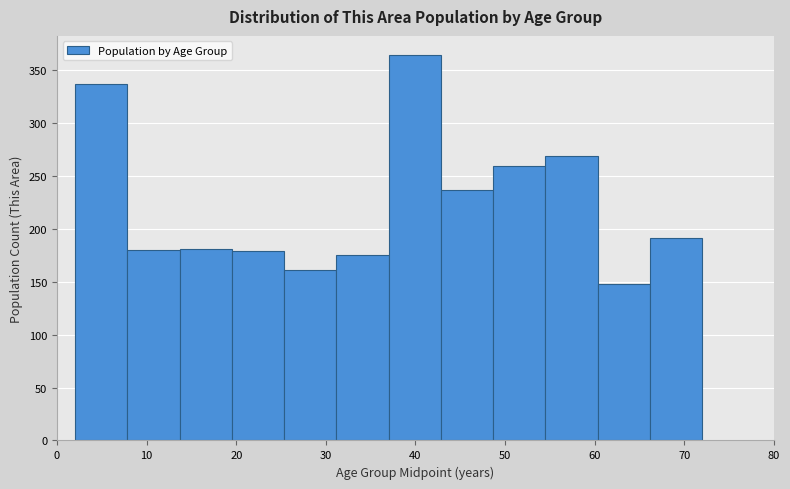

Reading left to right, transcribe this chart: for each bar, give the range it covers on the x-axis and its height. Neither the bar edges nor the heights are printed on the chart, so give them approximately, as read against the axes.

2 to 8: 335
8 to 14: 180
14 to 20: 180
20 to 25: 180
25 to 31: 160
31 to 37: 175
37 to 43: 365
43 to 49: 235
49 to 55: 260
55 to 60: 270
60 to 66: 150
66 to 72: 190